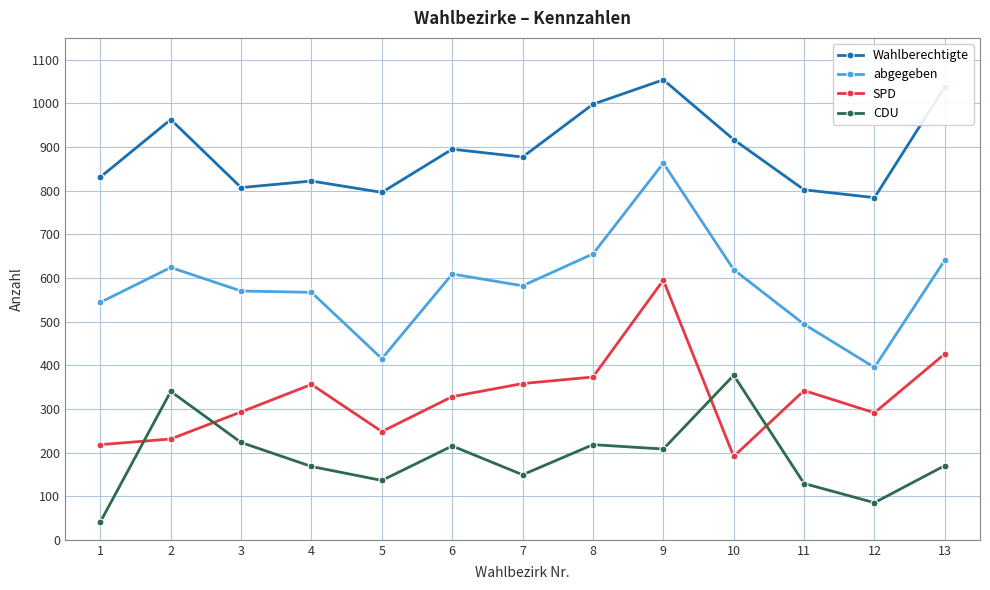

What is the sum of all SPD values?

4250